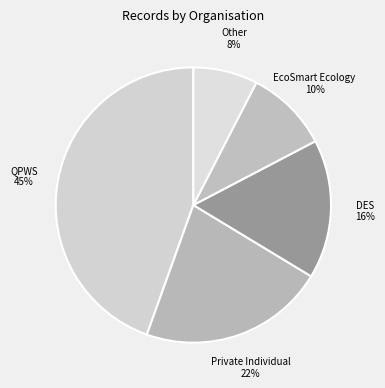

Rank the categories by value from highest to lowest.

Queensland Parks and Wildlife Service, Private Individual, Department of Environment, Science and Innovation, EcoSmart Ecology, Other